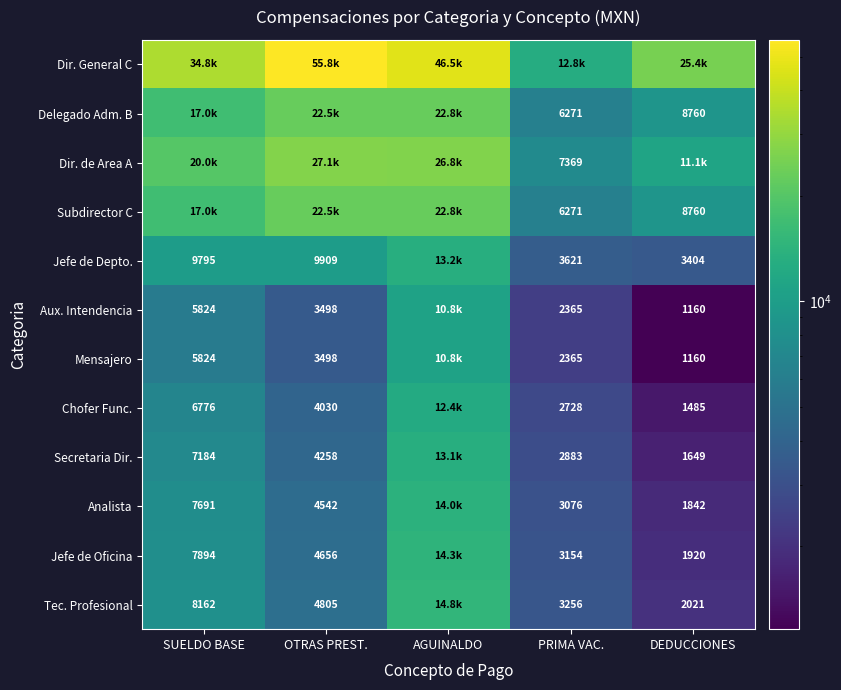

Is the value of Aux. Intendencia at DEDUCCIONES greater than the value of Jefe de Oficina at PRIMA VAC.?

No